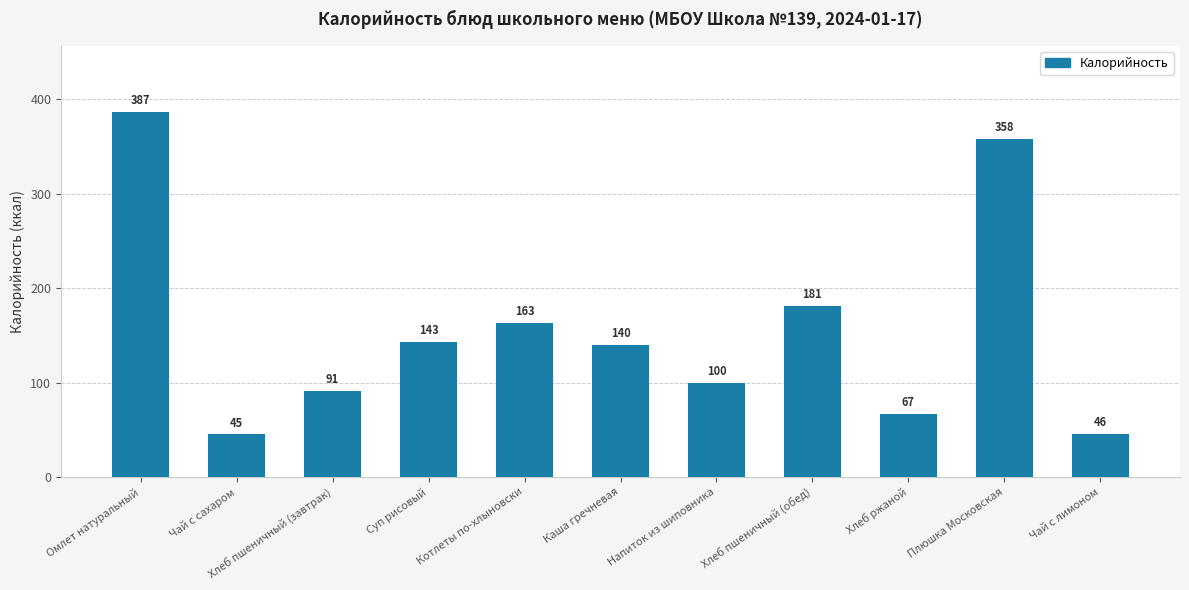

Reading left to right, transcribe all the data shown in this chart.

Омлет натуральный=387	Чай с сахаром=45	Хлеб пшеничный (завтрак)=91	Суп рисовый=143	Котлеты по-хлыновски=163	Каша гречневая=140	Напиток из шиповника=100	Хлеб пшеничный (обед)=181	Хлеб ржаной=67	Плюшка Московская=358	Чай с лимоном=46